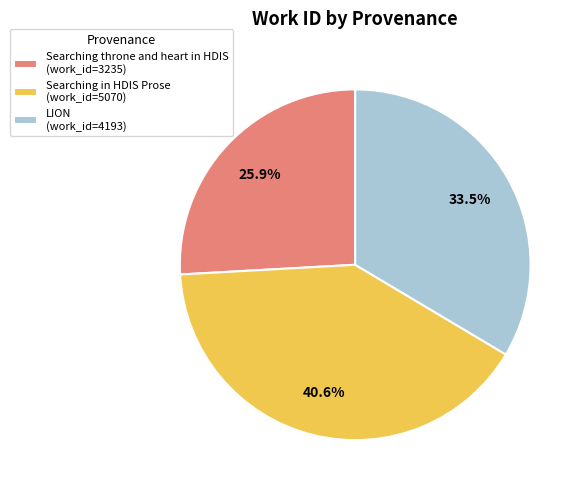

Which has a higher value, Searching in HDIS Prose or LION?

Searching in HDIS Prose